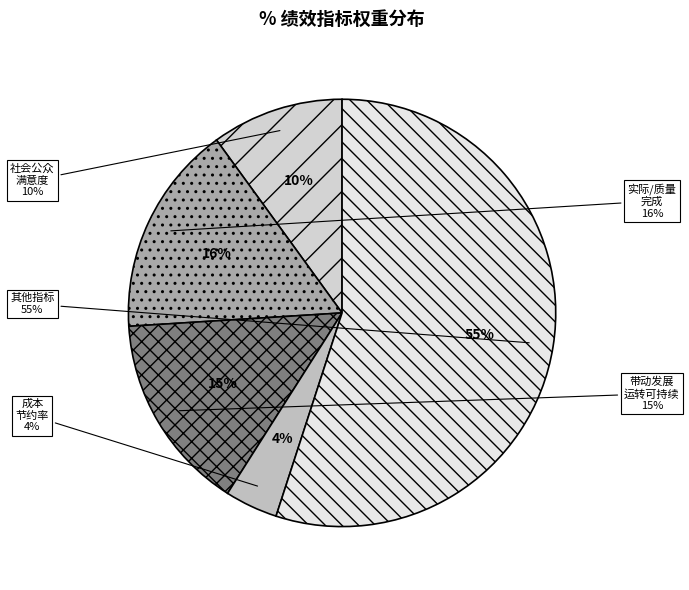

The 成本节约率 slice represents 11% of the pie. True or false?

False